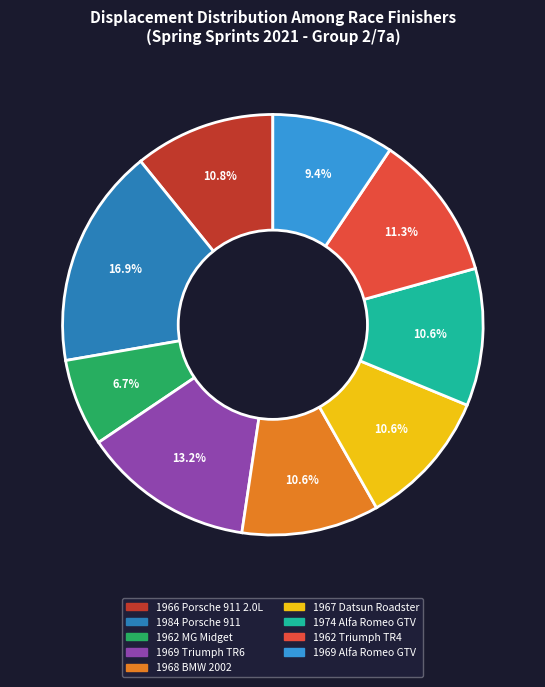

To the nearest percent, what is the difference between the largest and smallest slice percentages?

10%